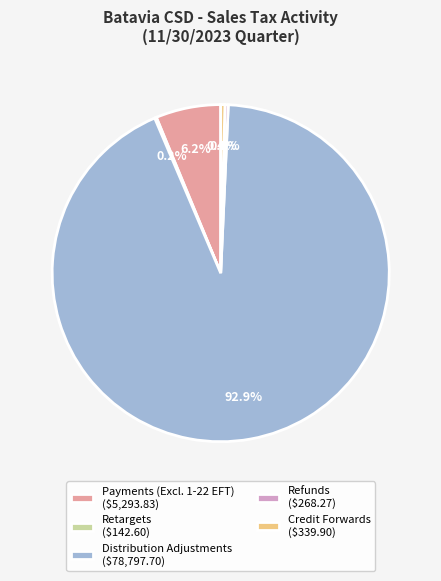

What percentage is NOT represented by Distribution Adjustments ($78,797.70)?

7.1%